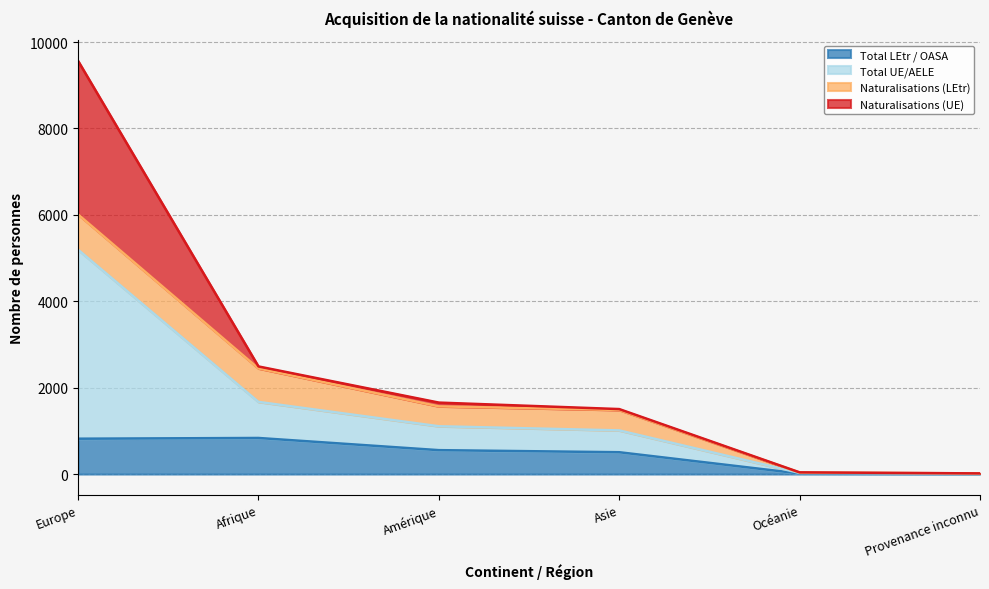

Which series changed the most between Afrique and Amérique?

Total UE/AELE